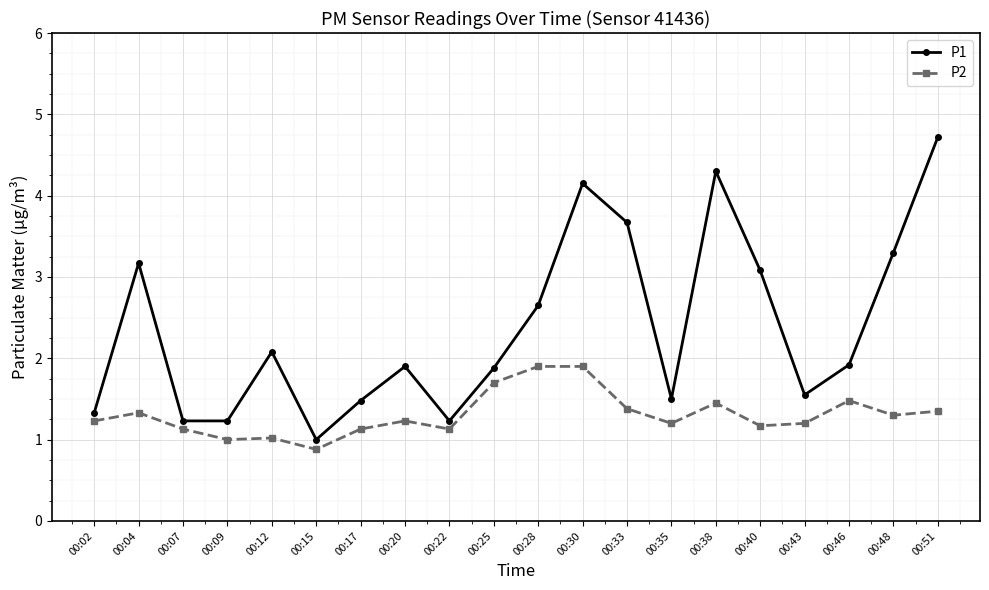

At 00:15, list the series in order from largest to smallest.

P1, P2